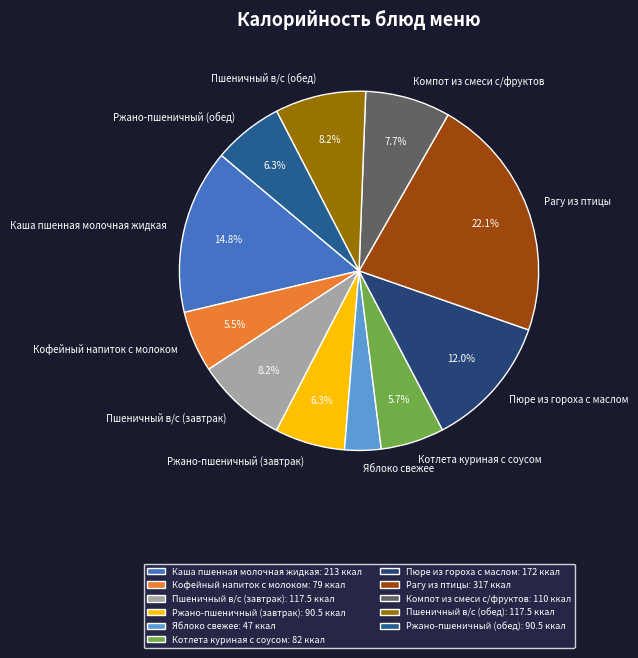

Approximately how many times larger is the value at Пшеничный в/с (обед) compared to Кофейный напиток с молоком?

1.5